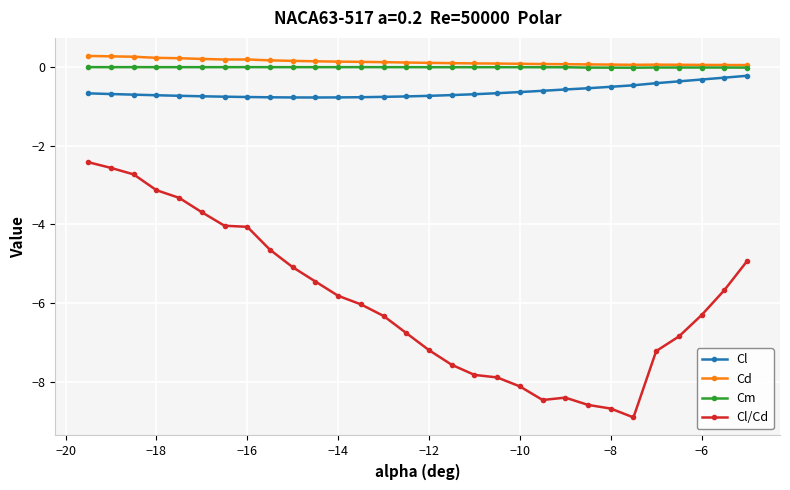

True or false: Cl/Cd and Cl cross at least once.

False